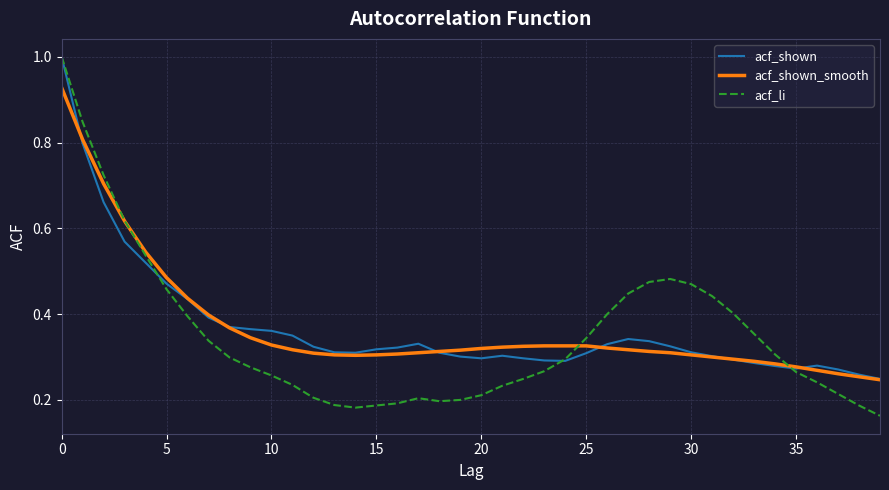

What is the maximum value shown in the chart?

1.0